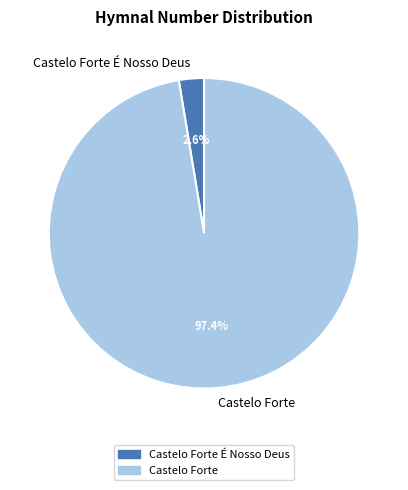

To the nearest percent, what portion does Castelo Forte represent?

97%